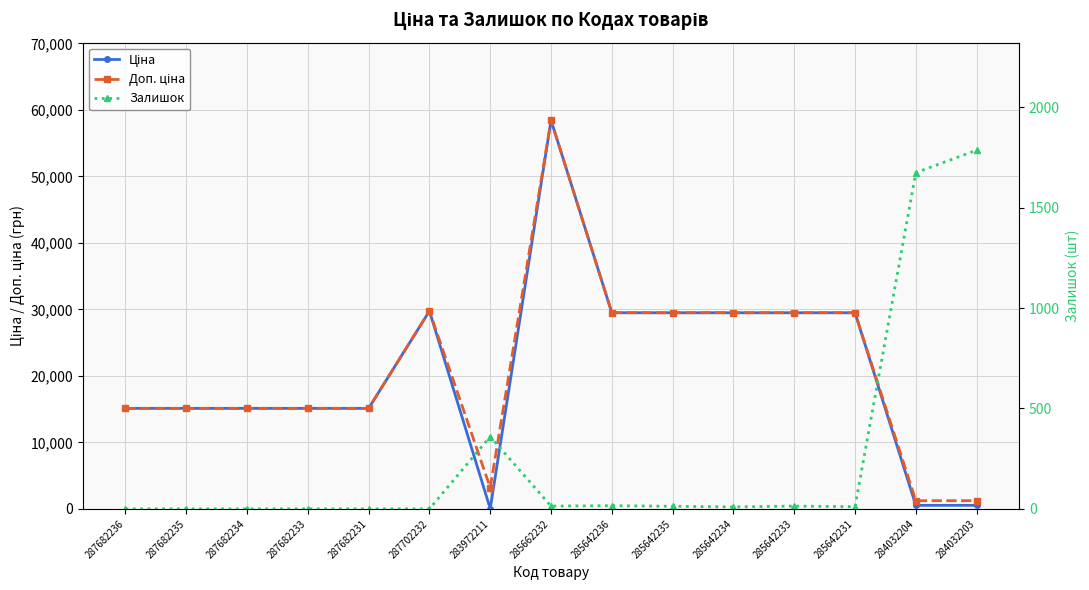

Reading right to left, what are all the values shown in this chart?

Ціна: 284032203=539.0	284032204=539.0	285642231=29491.5	285642233=29491.5	285642234=29491.5	285642235=29491.5	285642236=29491.5	285662232=58426.5	283972211=32.0	287702232=29747.2	287682231=15120.0	287682233=15120.0	287682234=15120.0	287682235=15120.0	287682236=15120.0
Доп. ціна: 284032203=1235.4	284032204=1235.4	285642231=29491.5	285642233=29491.5	285642234=29491.5	285642235=29491.5	285642236=29491.5	285662232=58426.5	283972211=3205.0	287702232=29747.2	287682231=15120.0	287682233=15120.0	287682234=15120.0	287682235=15120.0	287682236=15120.0
Залишок: 284032203=1786.0	284032204=1674.0	285642231=11.0	285642233=14.0	285642234=10.0	285642235=13.0	285642236=16.0	285662232=14.0	283972211=360.0	287702232=0.0	287682231=0.0	287682233=0.0	287682234=0.0	287682235=0.0	287682236=0.0